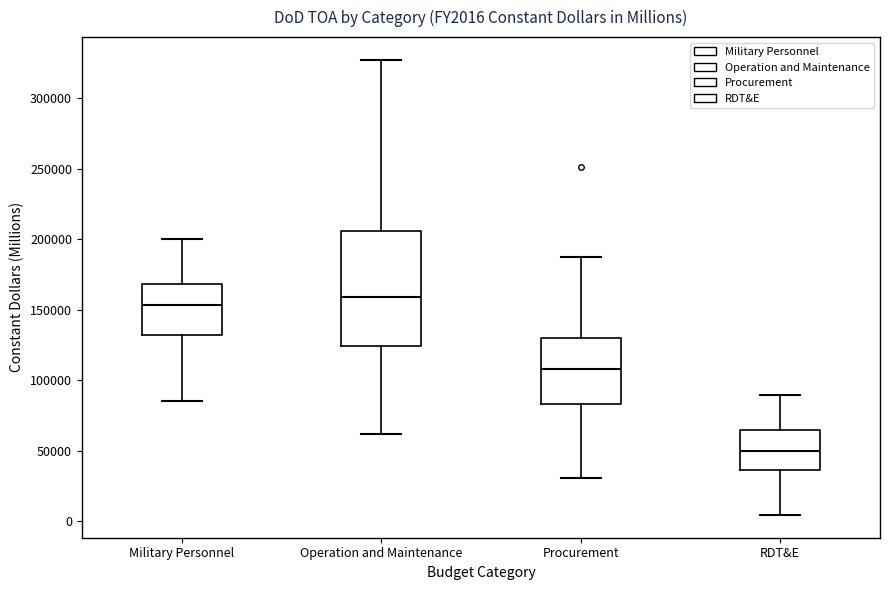

Where does the lower whisker of the box for Military Personnel end on the y-axis? The values are not printed on the chart, so give them approximately, as read against the axis.

85000